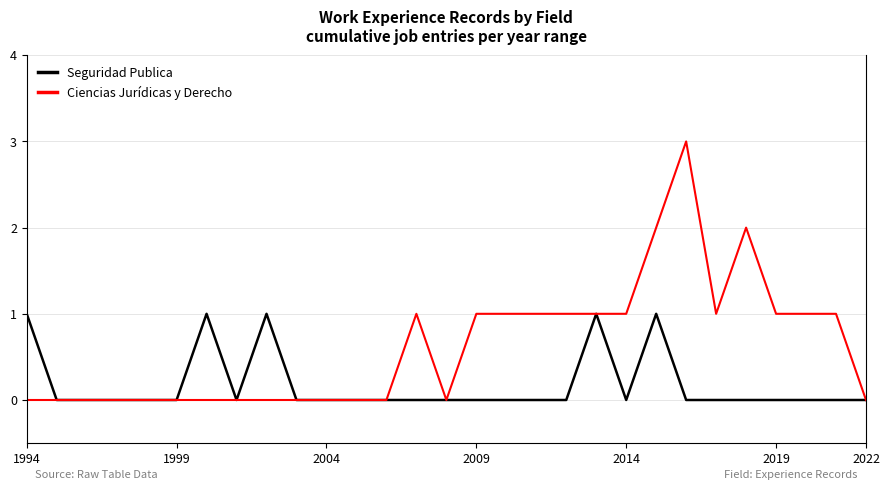

What is the sum of all Seguridad Publica values?

5